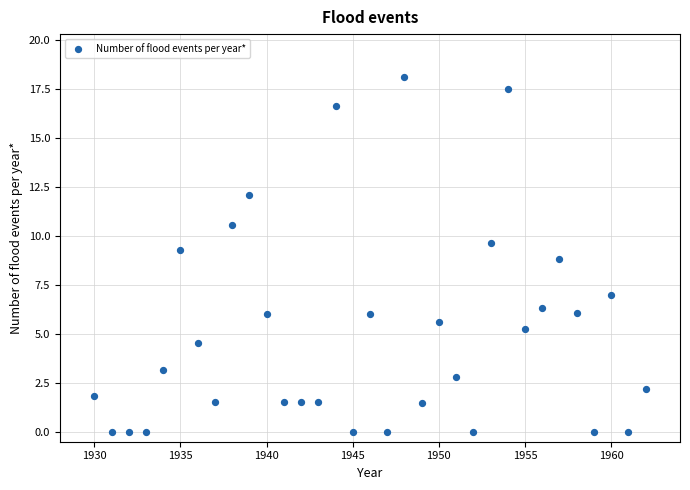

What is the range of Y values (max minus min)?

18.1